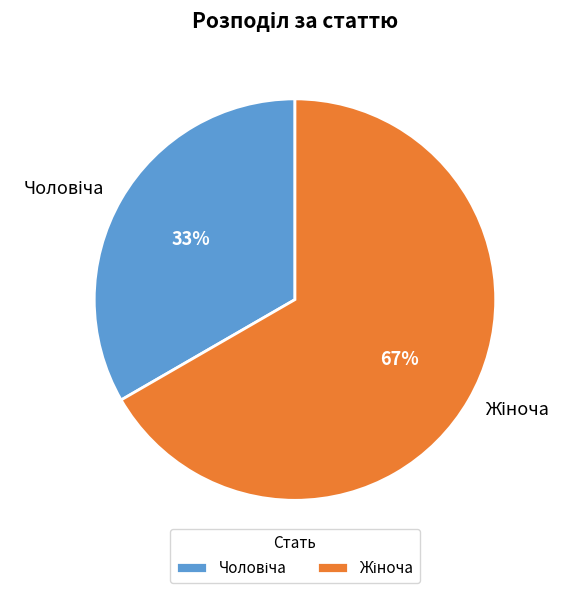

Does any single category account for the majority?

Yes